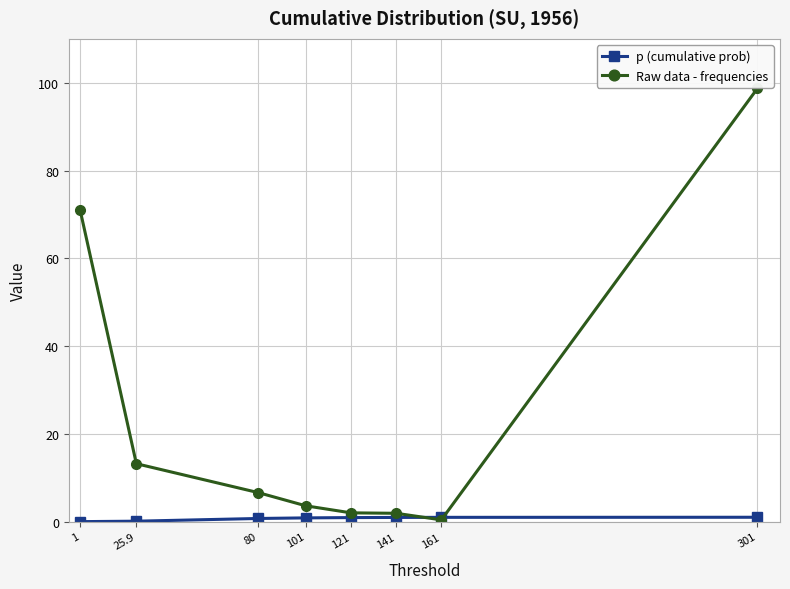

What is the total value across all series at 101?

4.5